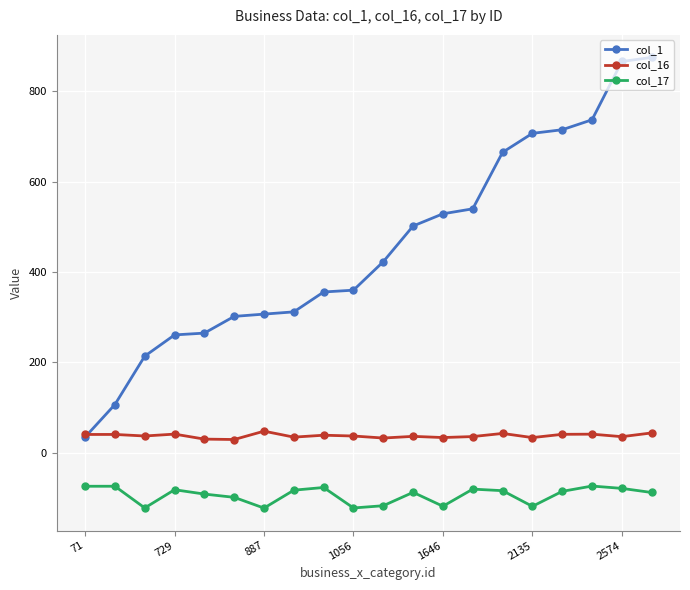

Which series has the largest range (max minus min)?

col_1